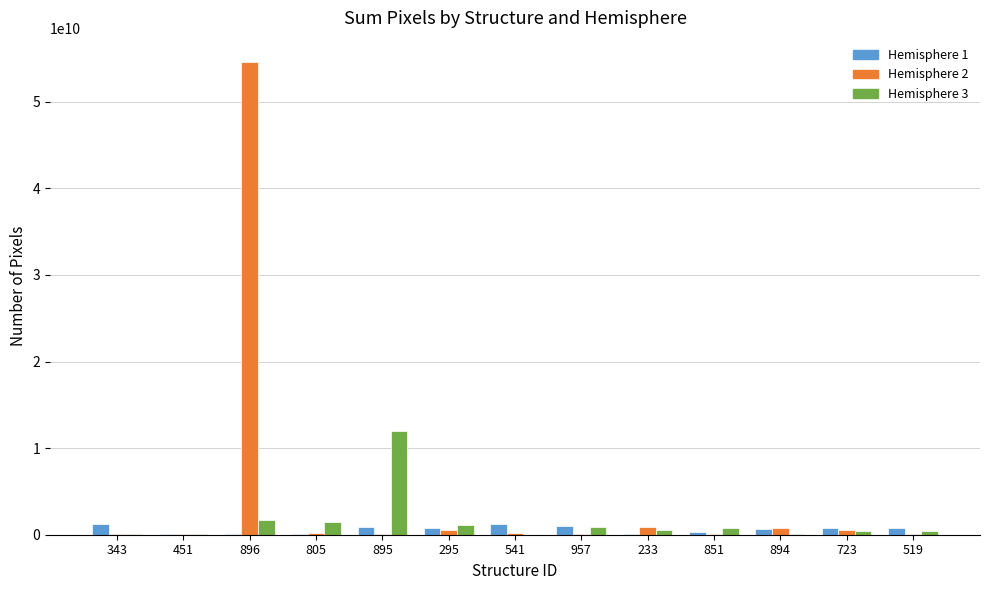

Is the value of Hemisphere 3 at 805 greater than the value of Hemisphere 2 at 519?

Yes